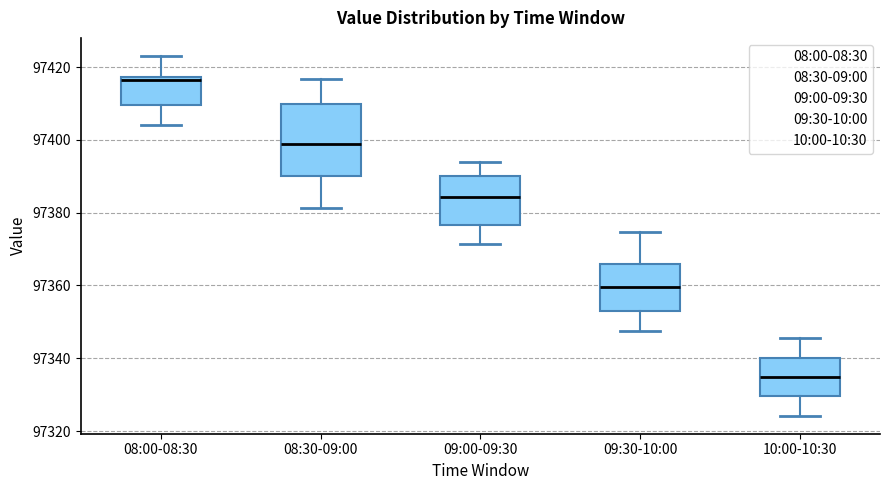

Where does the upper whisker of the box for 09:30-10:00 end on the y-axis? The values are not printed on the chart, so give them approximately, as read against the axis.

97374